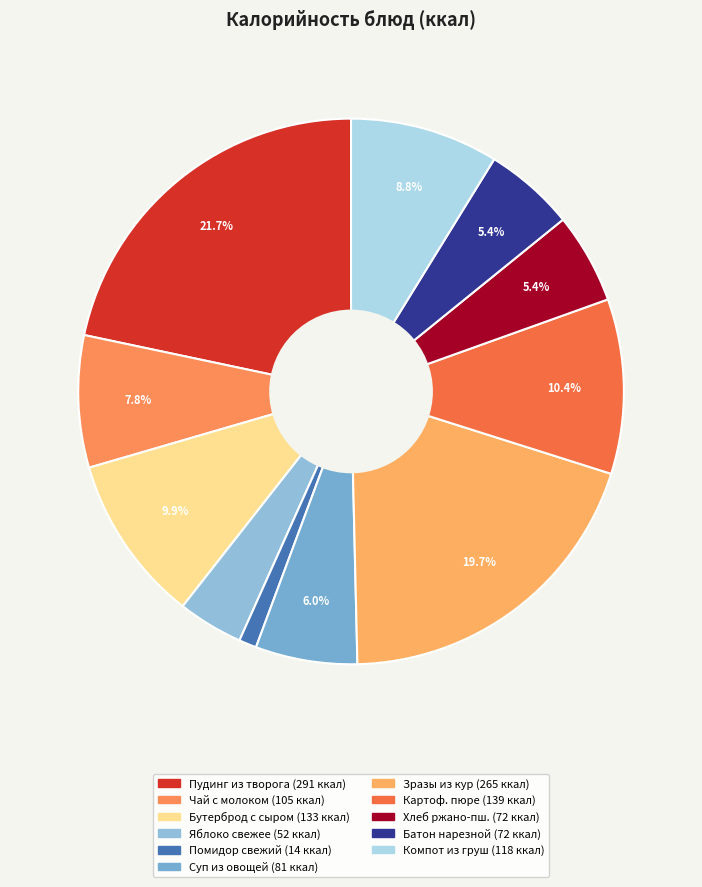

How many segments does this pie chart have?

11